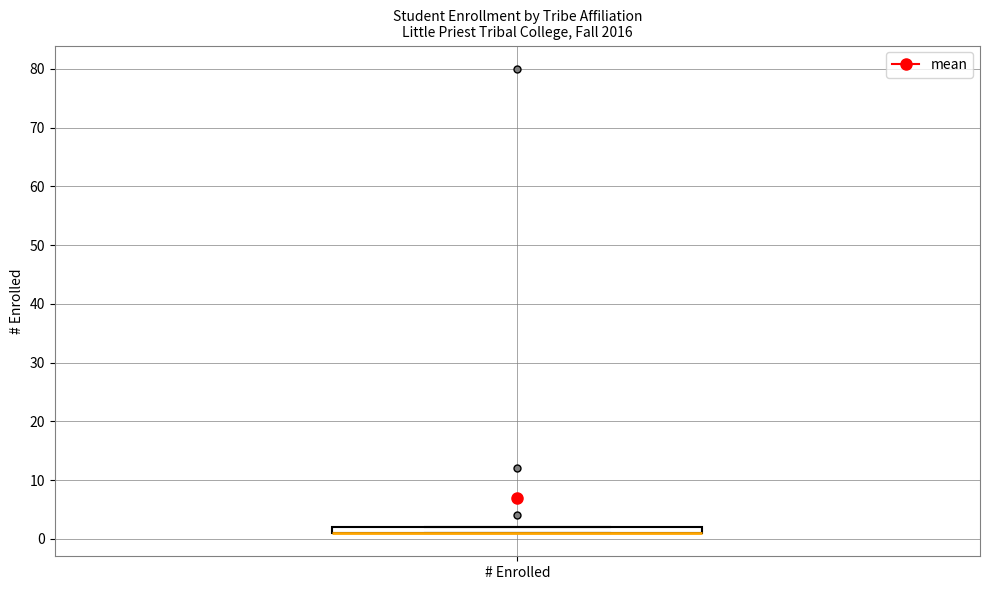

Where is the upper edge of the box for # Enrolled on the y-axis? The values are not printed on the chart, so give them approximately, as read against the axis.

2